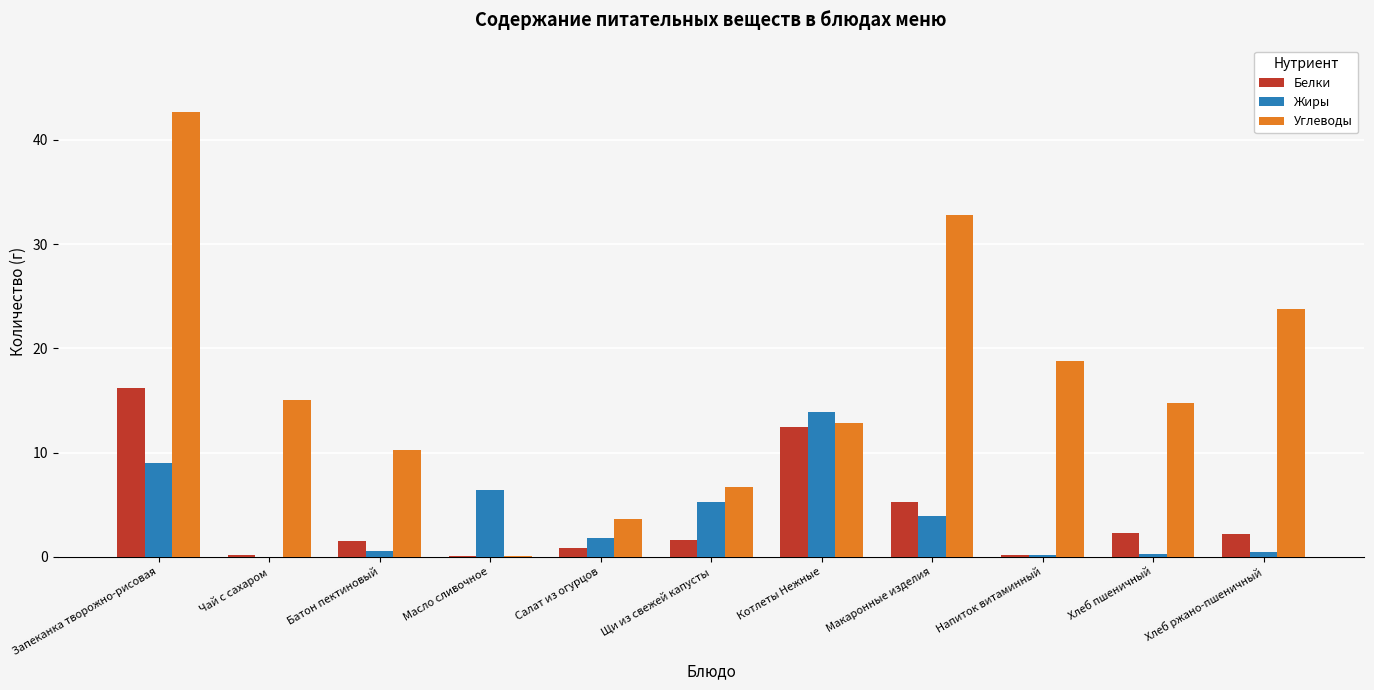

True or false: Белки has a value of 1.5 at Батон пектиновый.

True